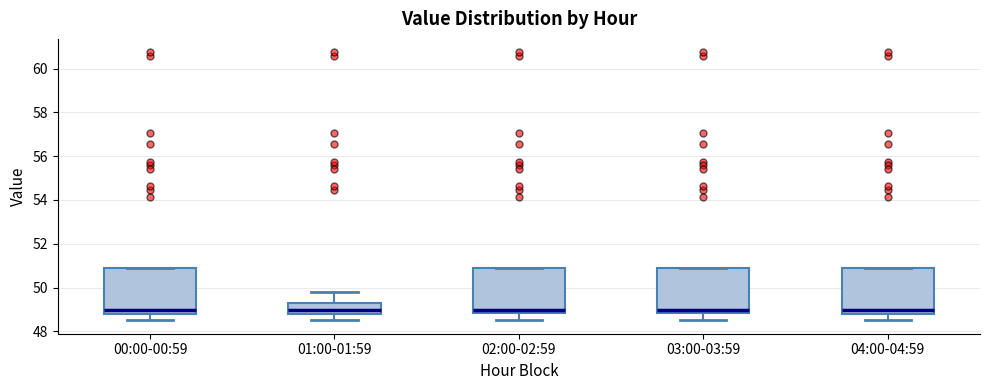

Reading left to right, transcribe this box plot: for each box, give where its median line is, the range the box spans, and where its two whiskers end, as read against the y-axis. The values are not printed on the chart, so give them approximately, as read against the axis.

00:00-00:59: median 49.0, box 48.8 to 50.8, whiskers 48.6 to 50.8
01:00-01:59: median 49.0, box 48.8 to 49.4, whiskers 48.6 to 49.8
02:00-02:59: median 49.0, box 48.8 to 50.8, whiskers 48.6 to 50.8
03:00-03:59: median 49.0, box 48.8 to 50.8, whiskers 48.6 to 50.8
04:00-04:59: median 49.0, box 48.8 to 50.8, whiskers 48.6 to 50.8